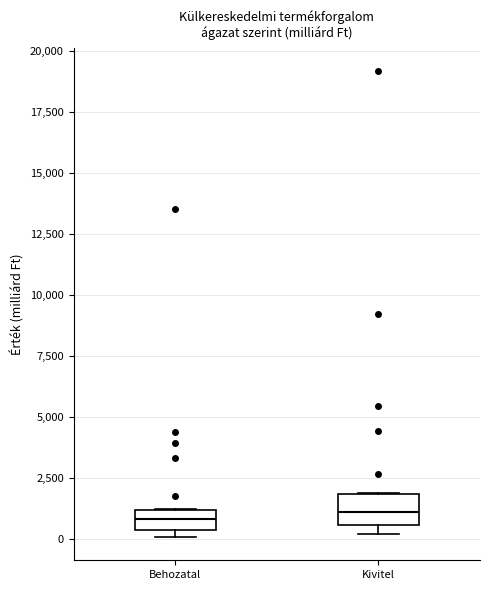

Where is the upper edge of the box for Behozatal on the y-axis? The values are not printed on the chart, so give them approximately, as read against the axis.

1000